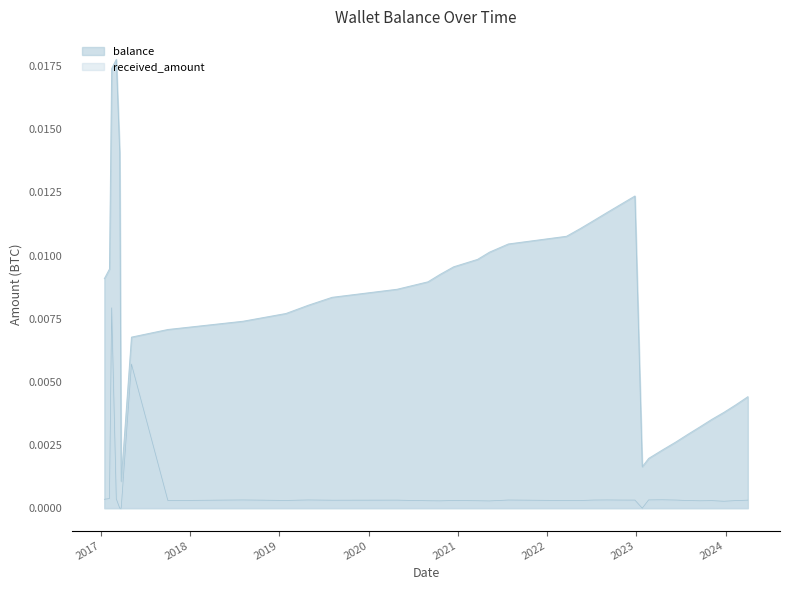

Rank the series by their average value, from highest to lowest.

balance, received_amount